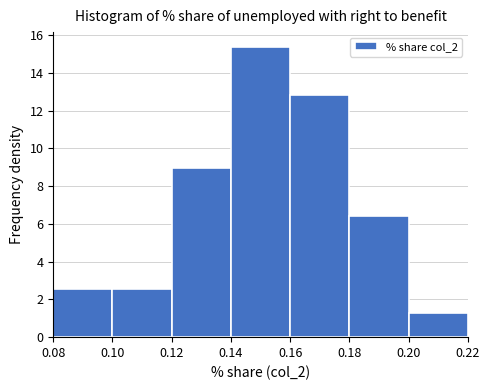

Reading left to right, transcribe this chart: for each bar, give the range it covers on the x-axis and its height. The values are not printed on the chart, so give them approximately, as read against the axis.

0.08 to 0.10: 2.6
0.10 to 0.12: 2.6
0.12 to 0.14: 9.0
0.14 to 0.16: 15.4
0.16 to 0.18: 12.8
0.18 to 0.20: 6.4
0.20 to 0.22: 1.2